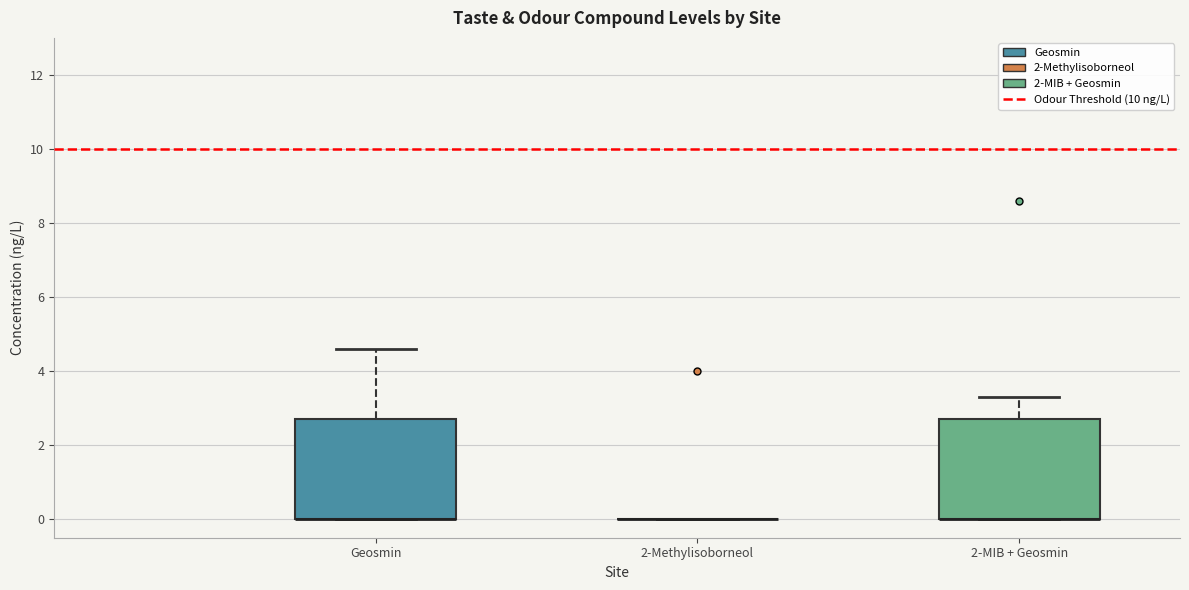

Reading left to right, transcribe this box plot: for each box, give where its median line is, the range the box spans, and where its two whiskers end, as read against the y-axis. The values are not printed on the chart, so give them approximately, as read against the axis.

Geosmin: median 0.0 (drawn on the box's lower edge), box 0.0 to 2.6, whiskers 0.0 to 4.6
2-Methylisoborneol: box collapsed to a line at 0.0, whiskers 0.0 to 0.0
2-MIB + Geosmin: median 0.0 (drawn on the box's lower edge), box 0.0 to 2.6, whiskers 0.0 to 3.2